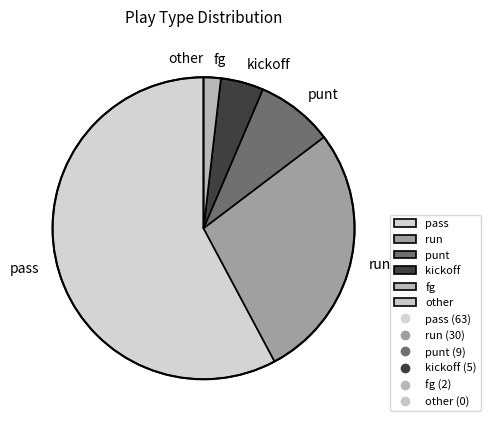

Is the sum of run and fg greater than half?

No